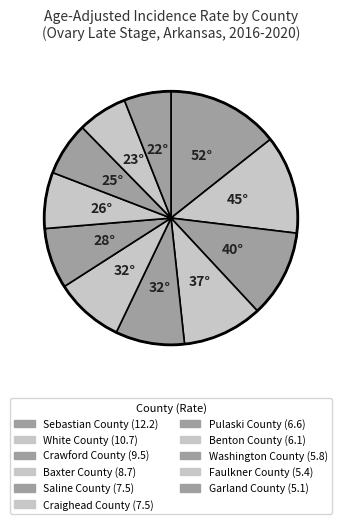

How many segments does this pie chart have?

11